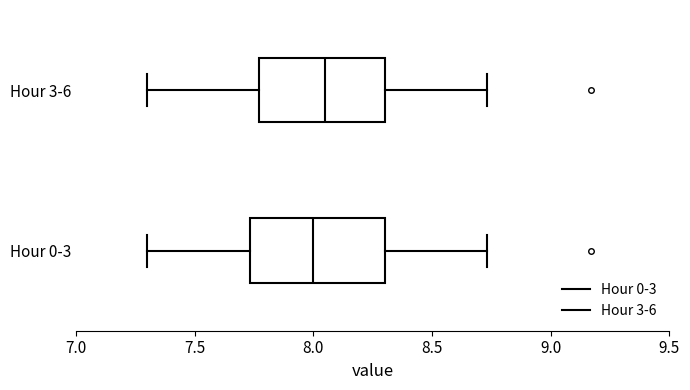

Where does the left whisker of the box for Hour 3-6 end on the x-axis? The values are not printed on the chart, so give them approximately, as read against the axis.

7.30